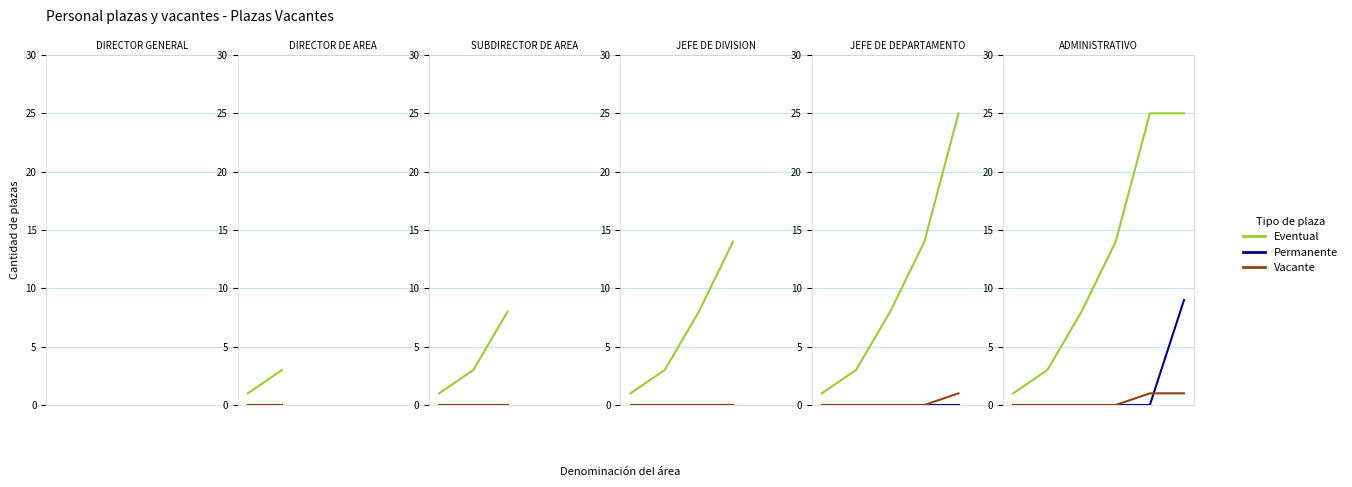

Is it true that Eventual equals 1 at 0?

True